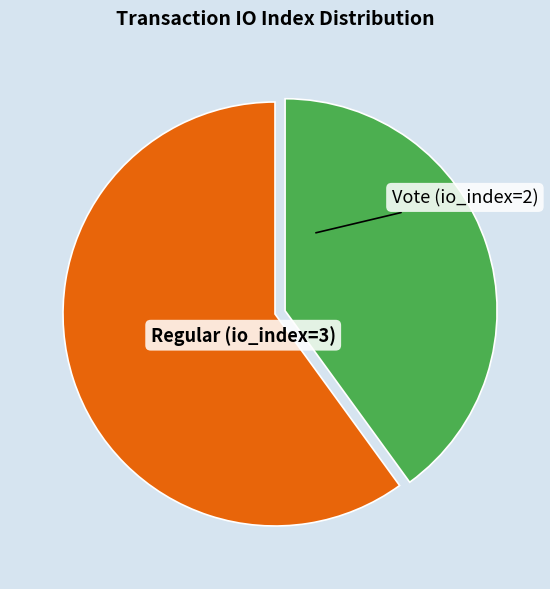

Is there a majority slice in this chart?

Yes